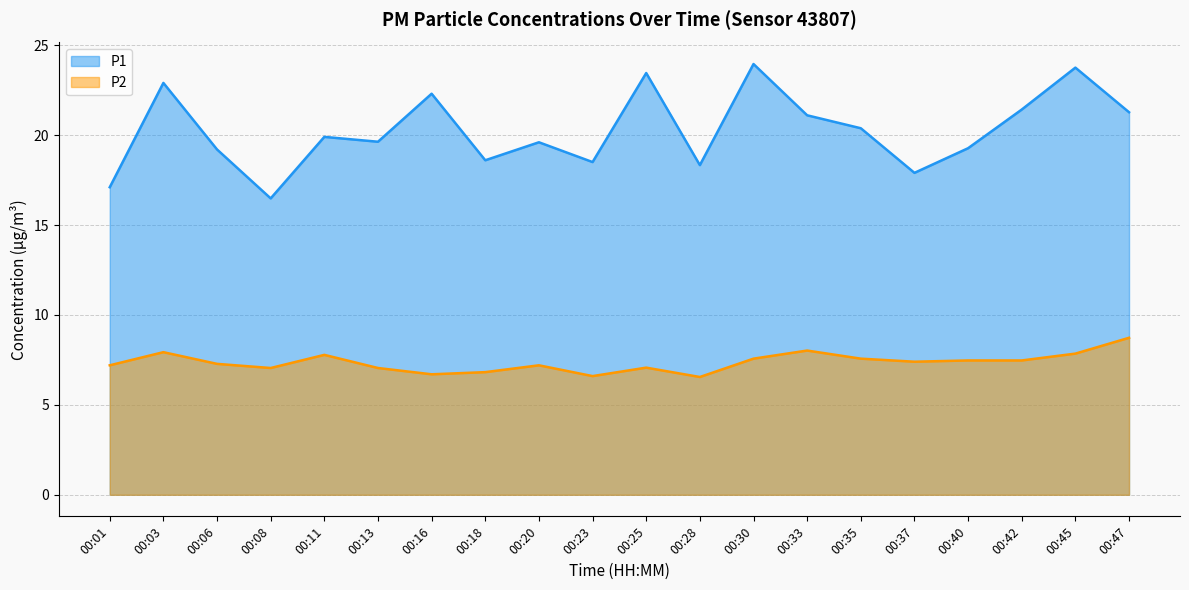

What is the difference between the maximum and minimum values in the P1 series?

7.5